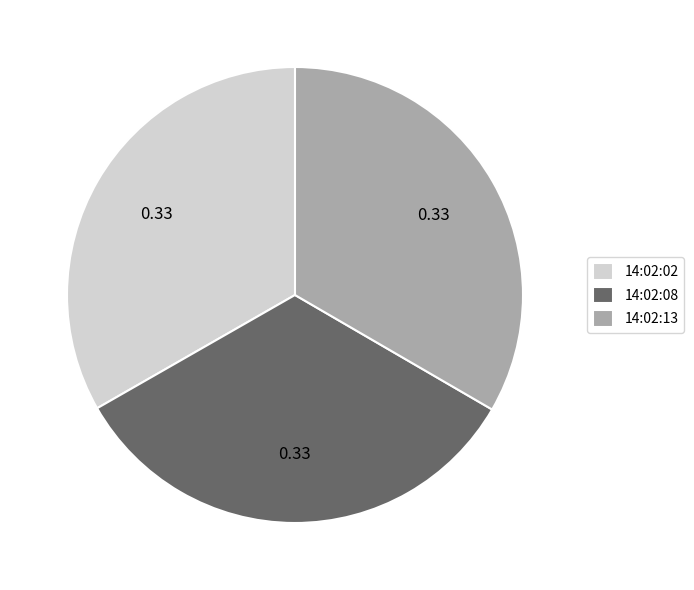

How many slices are in this pie chart?

3